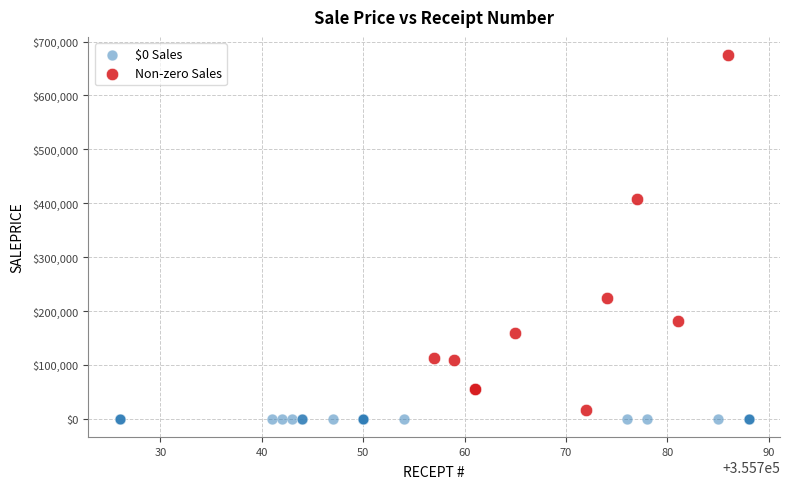

Which series contains the highest Y value?

Non-zero Sales